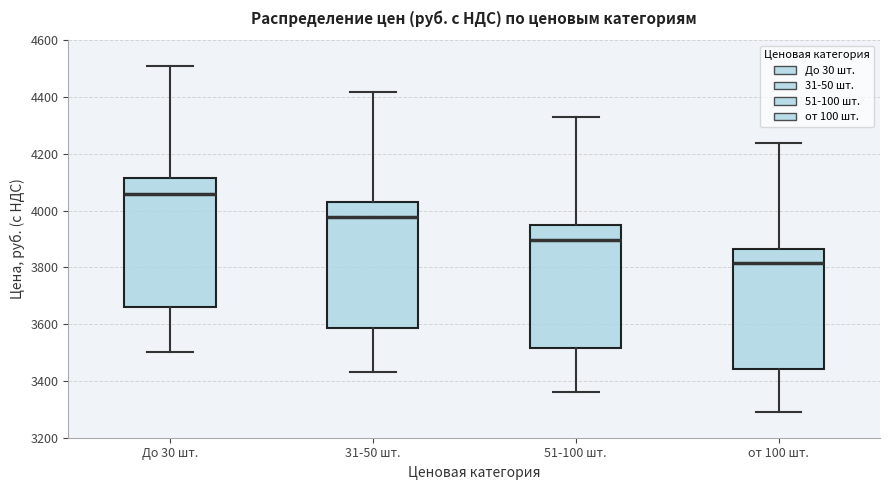

Which box's median line is the lowest?

от 100 шт.